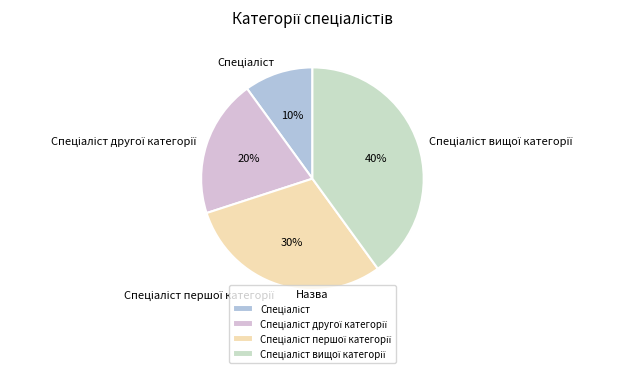

Count the number of slices in the pie.

4